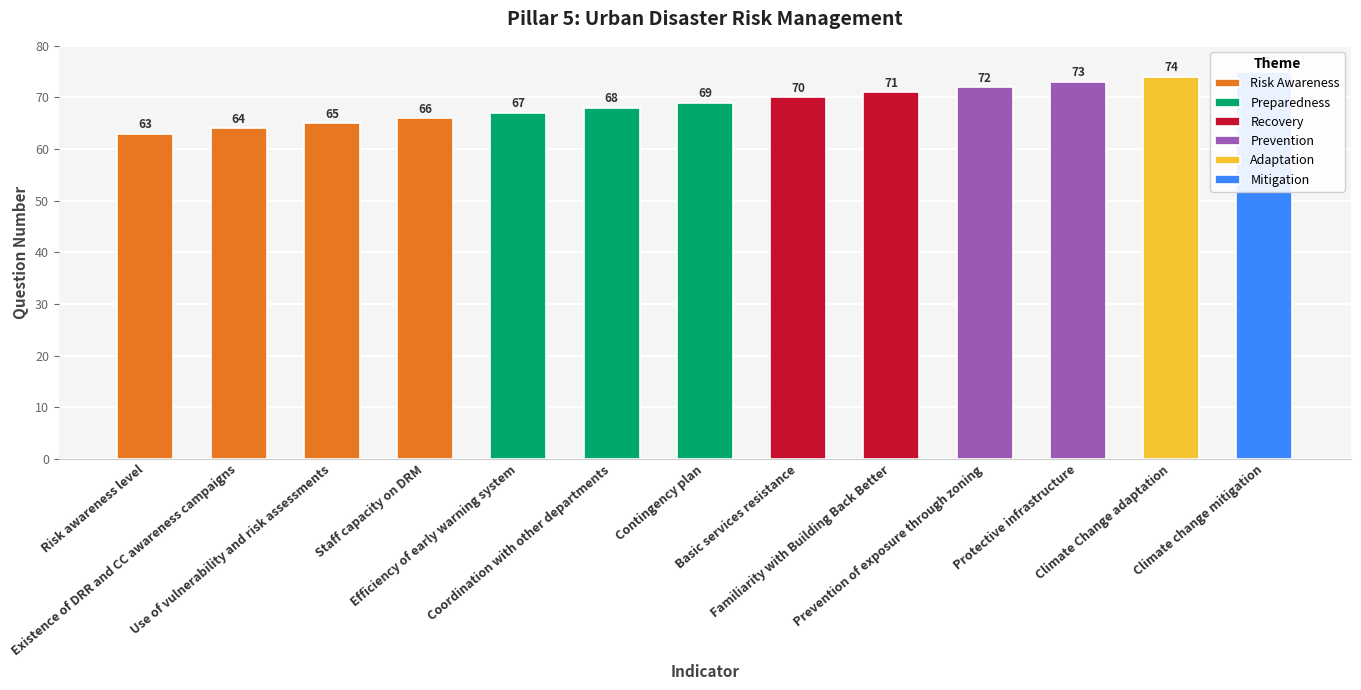

What value does the data have at Use of vulnerability and risk assessments, to the nearest 10?

60